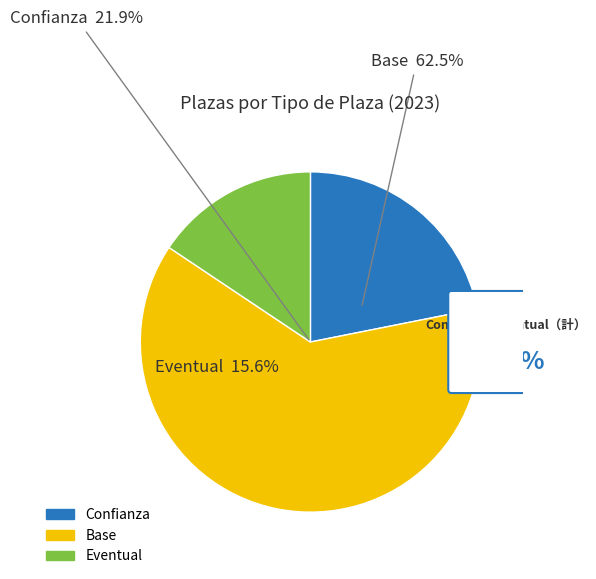

Which category has the smallest portion of the pie?

Eventual